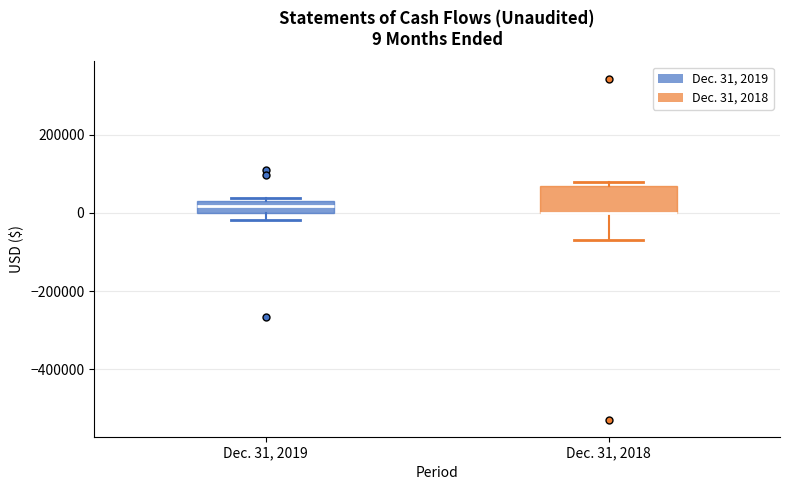

Which box is the tallest, from its lower edge to its upper edge?

Dec. 31, 2018